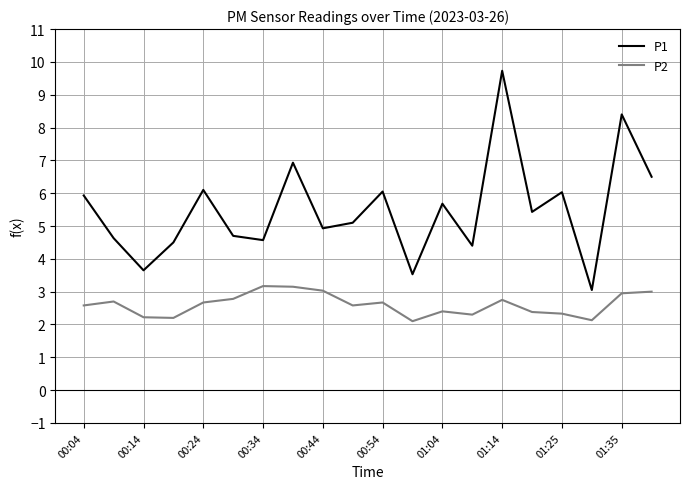

Which series has the widest spread of values?

P1